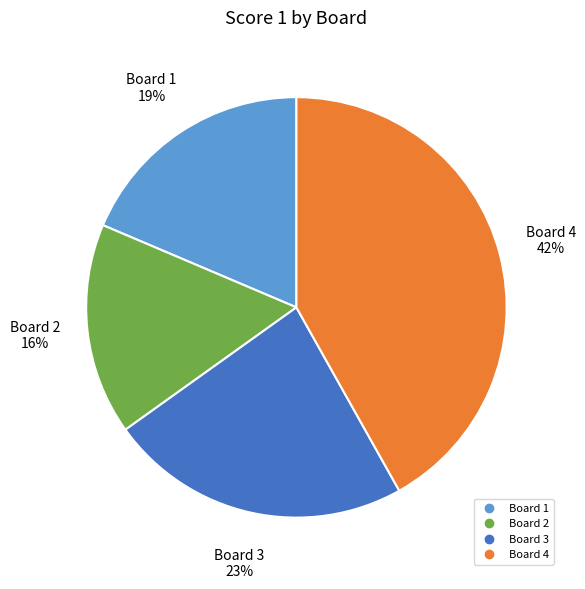

True or false: Board 3 accounts for 23% of the total.

True